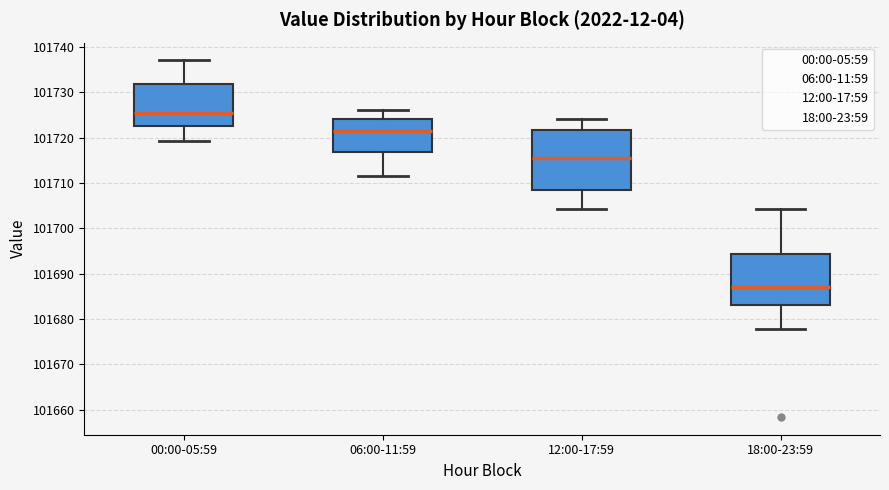

Reading left to right, transcribe this box plot: for each box, give where its median line is, the range the box spans, and where its two whiskers end, as read against the y-axis. The values are not printed on the chart, so give them approximately, as read against the axis.

00:00-05:59: median 101726, box 101723 to 101732, whiskers 101719 to 101737
06:00-11:59: median 101721, box 101717 to 101724, whiskers 101712 to 101726
12:00-17:59: median 101715, box 101709 to 101722, whiskers 101704 to 101724
18:00-23:59: median 101687, box 101683 to 101694, whiskers 101678 to 101704